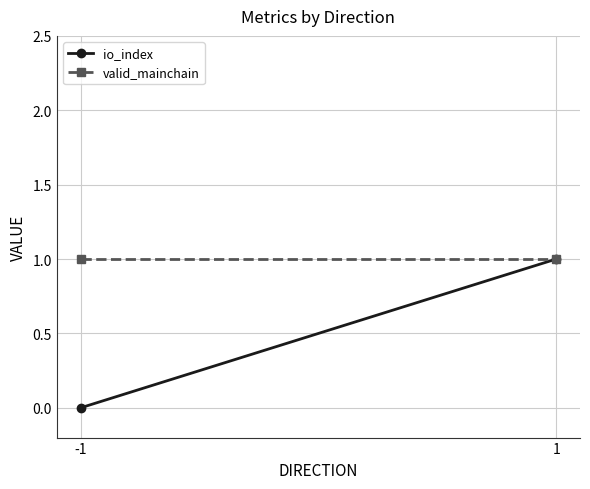

How many categories are shown in the chart?

2